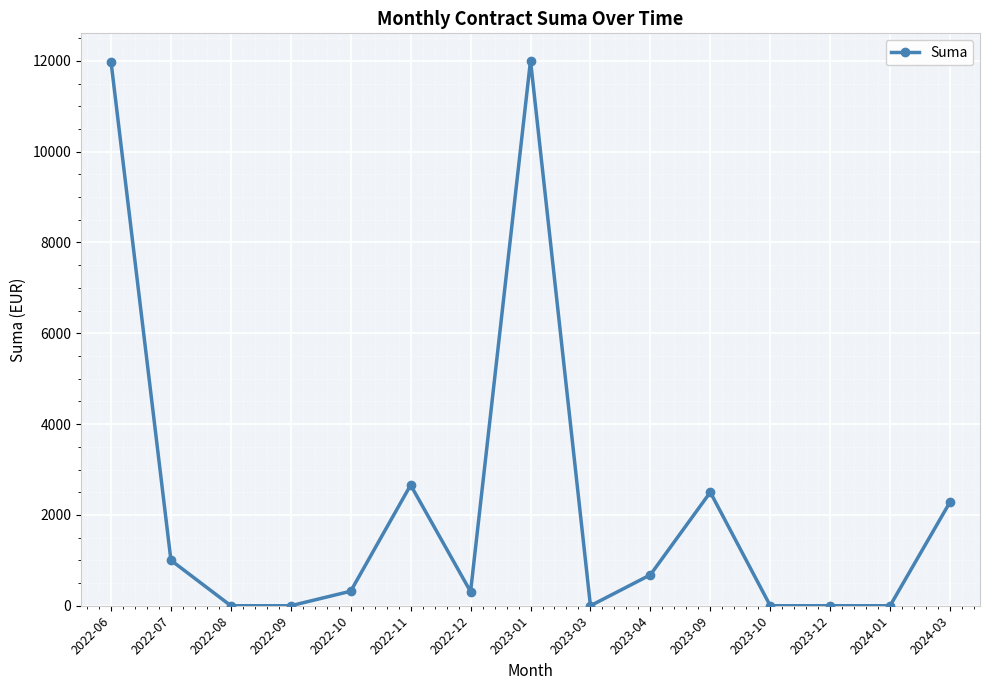

What is the sum of all values?

33743.0